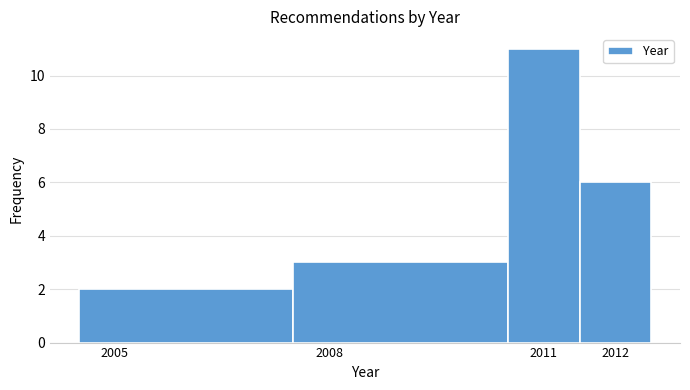

Reading left to right, transcribe this chart: for each bar, give the range it covers on the x-axis and its height. The values are not printed on the chart, so give them approximately, as read against the axis.

2004.5 to 2007.5: 2
2007.5 to 2010.5: 3
2010.5 to 2011.5: 11
2011.5 to 2012.5: 6